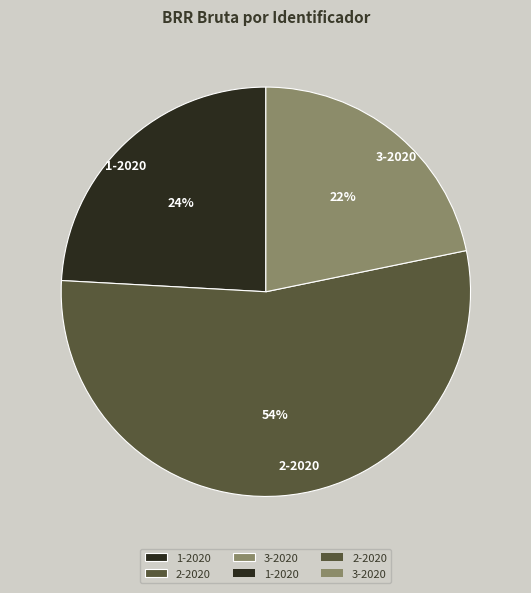

Which slice is the smallest?

3-2020